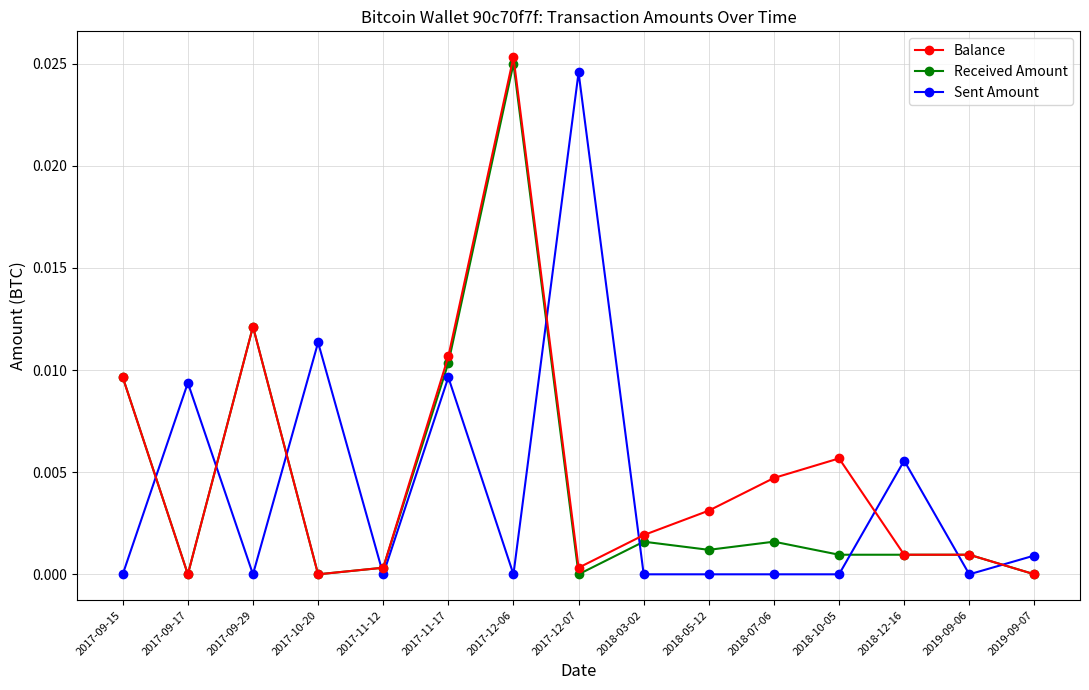

At which category does Balance reach its first local peak?

2017-09-29